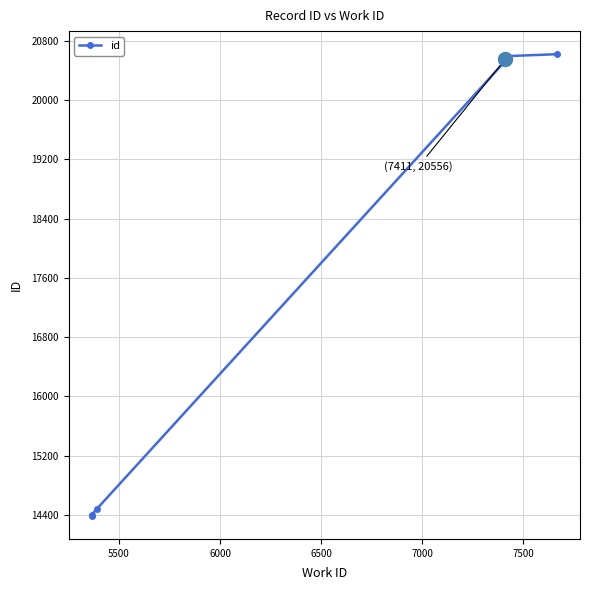

How many lines are shown in the chart?

1